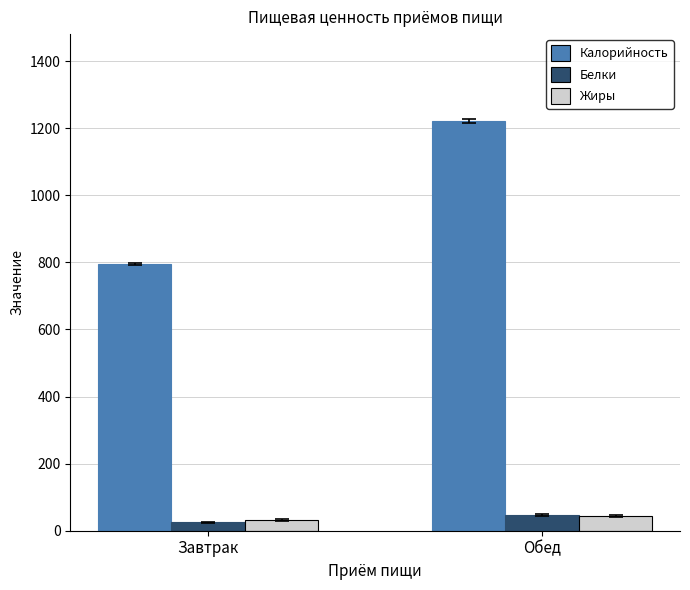

How many bars are there in each group?

3